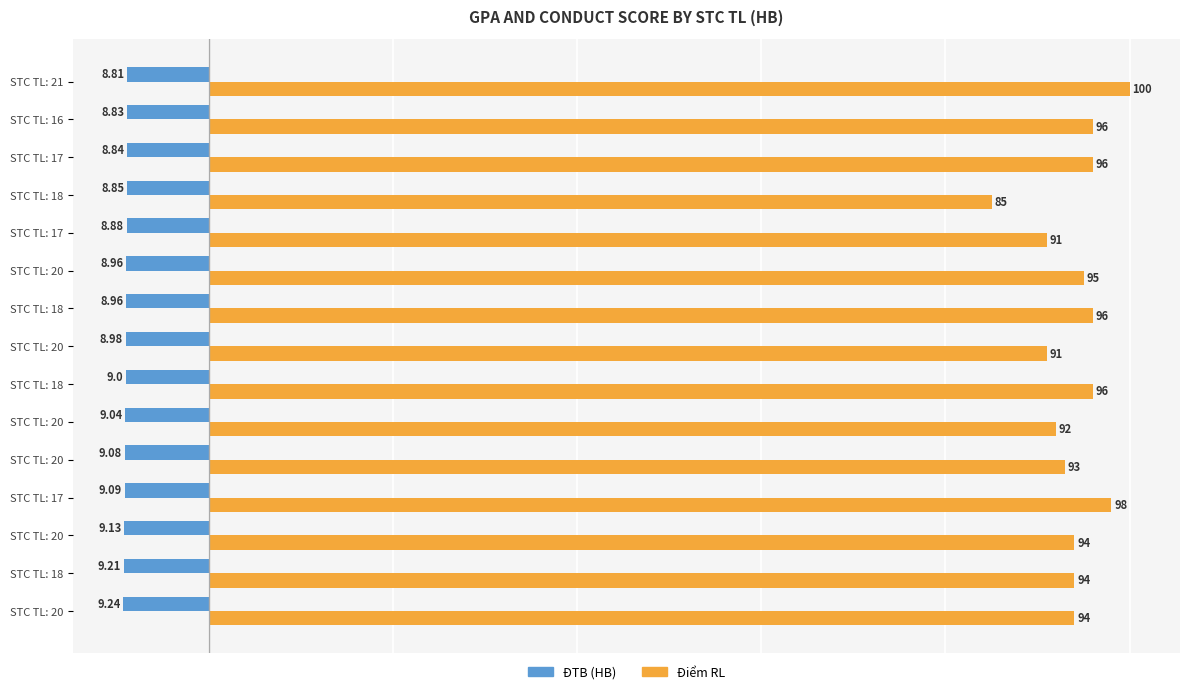

Which series has the largest range (max minus min)?

Điểm RL